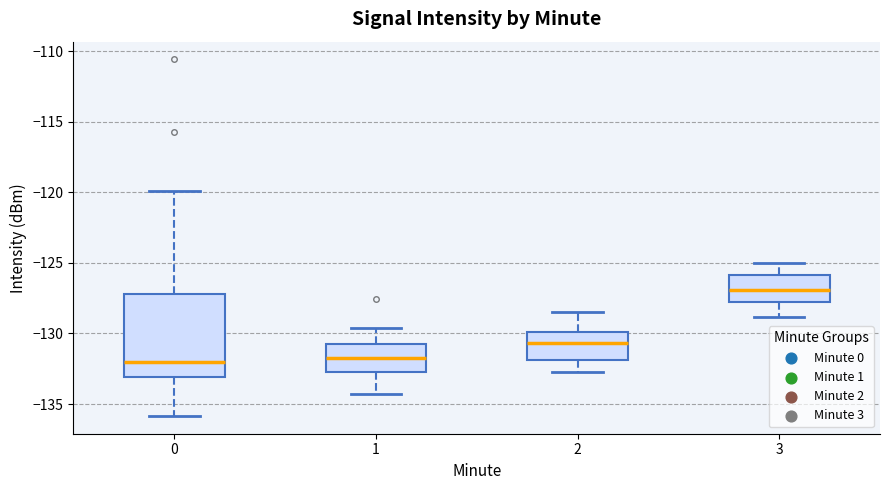

Reading left to right, transcribe this box plot: for each box, give where its median line is, the range the box spans, and where its two whiskers end, as read against the y-axis. The values are not printed on the chart, so give them approximately, as read against the axis.

0: median -132.0, box -133.0 to -127.0, whiskers -136.0 to -120.0
1: median -131.5, box -132.5 to -130.5, whiskers -134.5 to -129.5
2: median -130.5, box -132.0 to -130.0, whiskers -132.5 to -128.5
3: median -127.0, box -128.0 to -126.0, whiskers -129.0 to -125.0